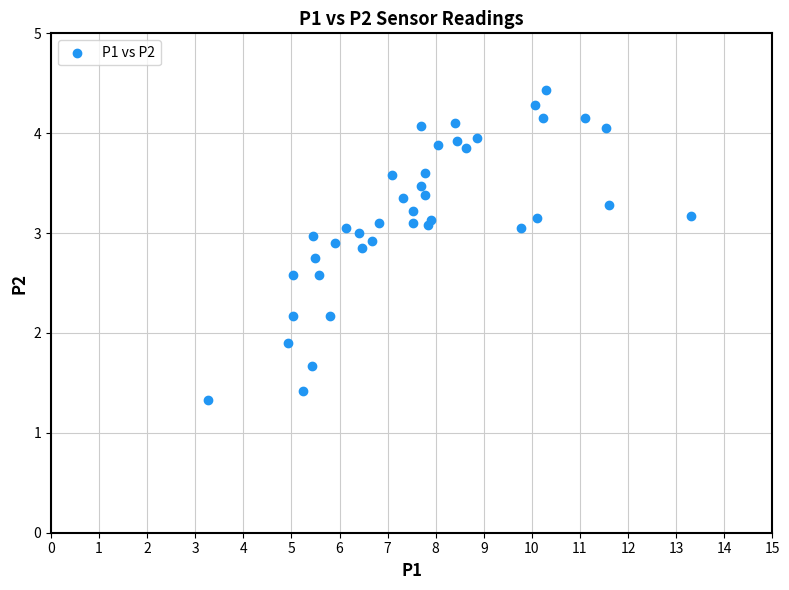

What Y value in the scatter plot is closest to 2?

1.9